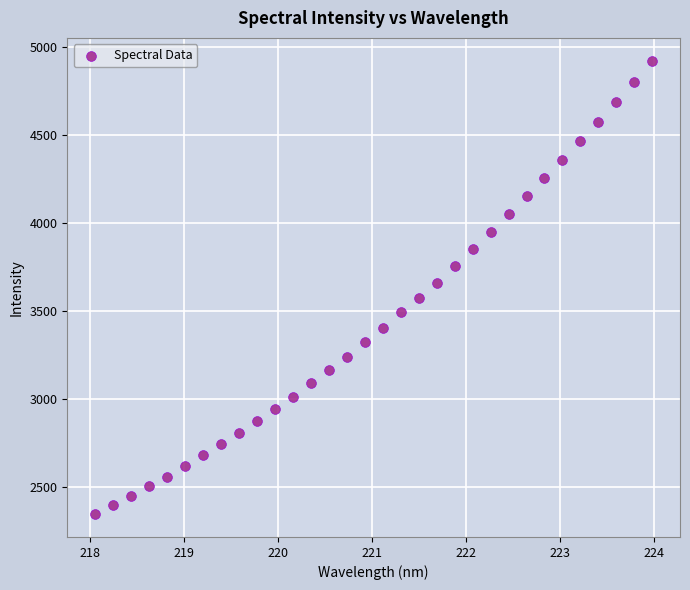

What is the range of Y values (max minus min)?

2578.2